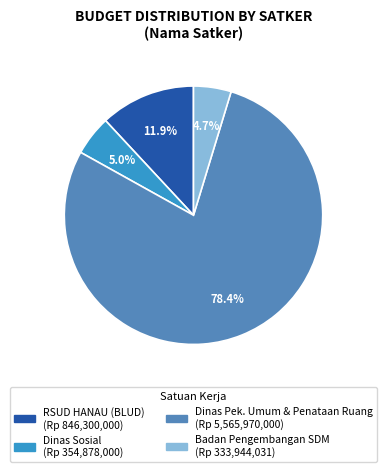

Does any single category account for the majority?

Yes